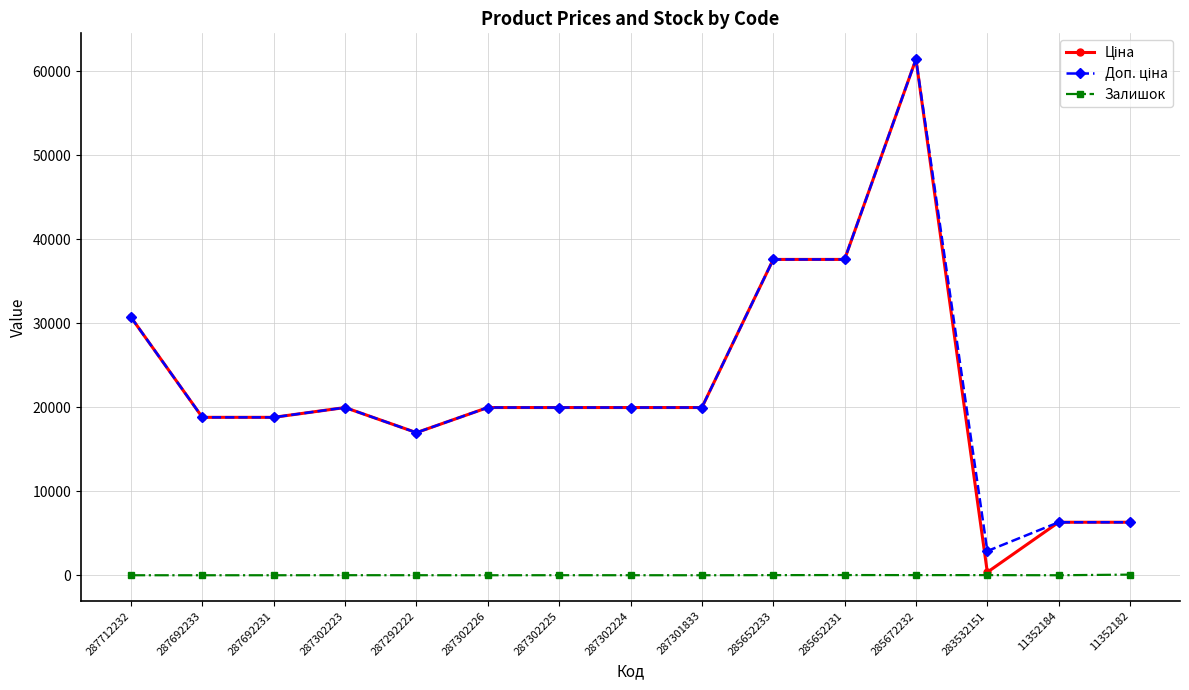

At which category is the sum across all series the highest?

285672232